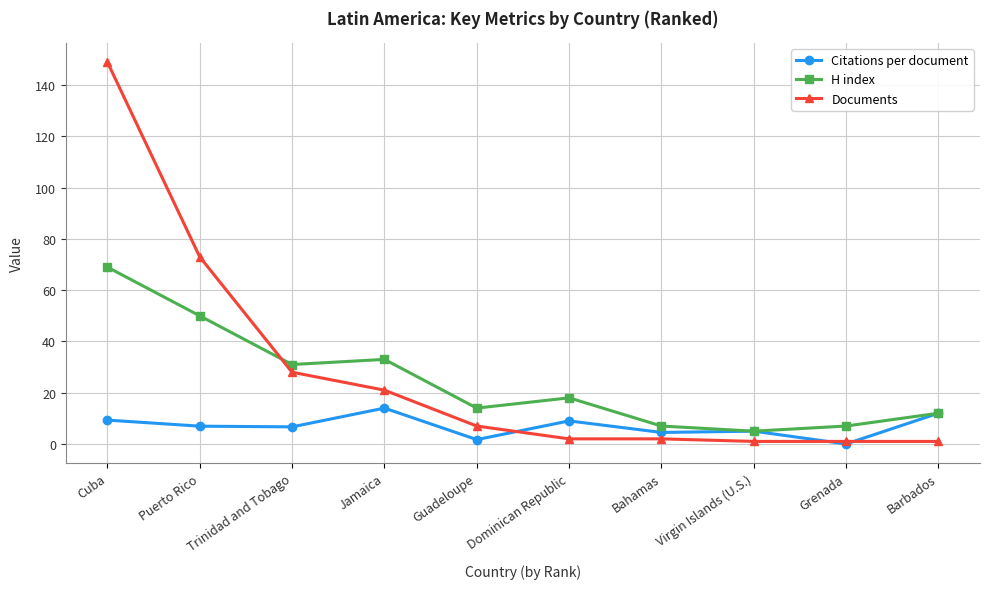

What is the label of the 2nd point from the left?

Puerto Rico